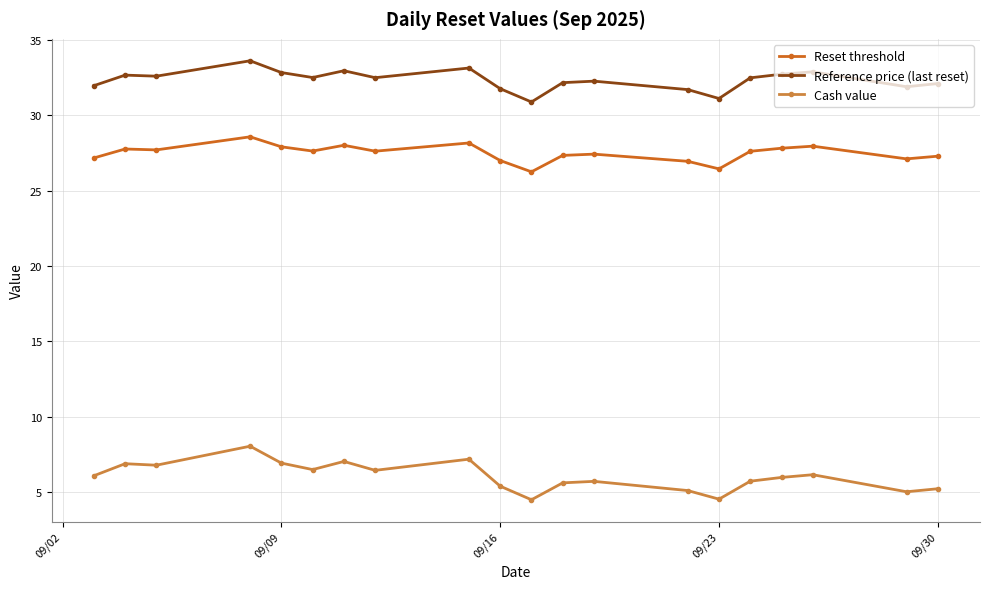

Rank the series by their maximum value, from highest to lowest.

Reference price (last reset), Reset threshold, Cash value